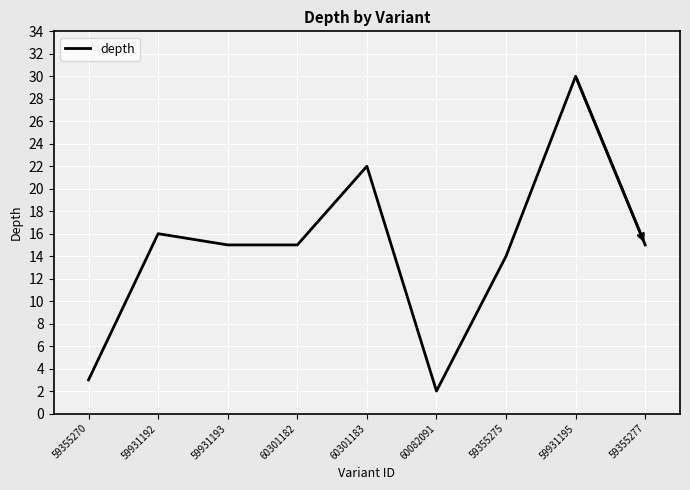

What is the difference between the values at 59931195 and 59355275?

16